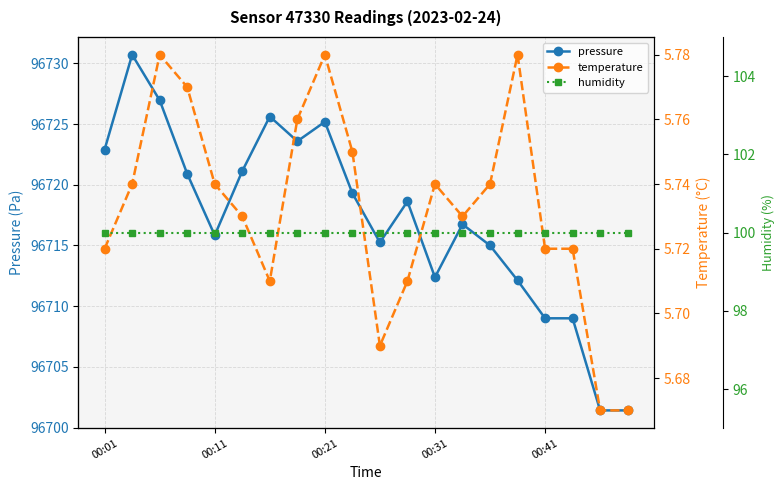

What is the difference between the second highest and second lowest values in the pressure series?

25.6